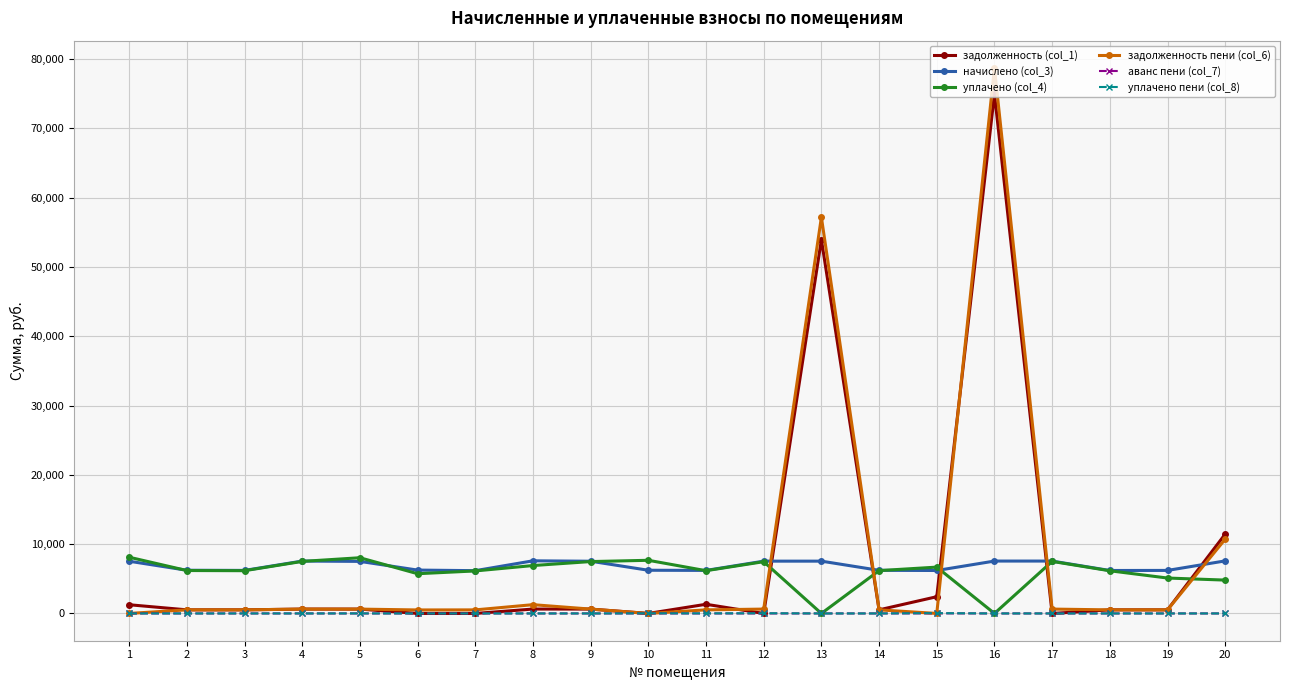

Which series has the widest spread of values?

задолженность пени (col_6)